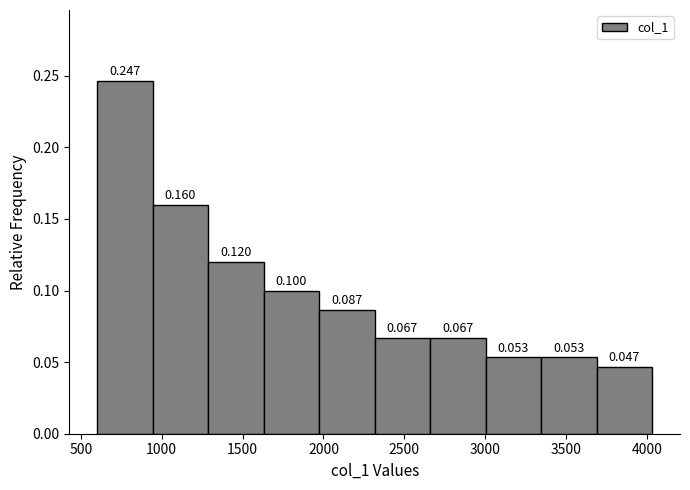

Which range on the x-axis has the tallest bar?

600 to 950